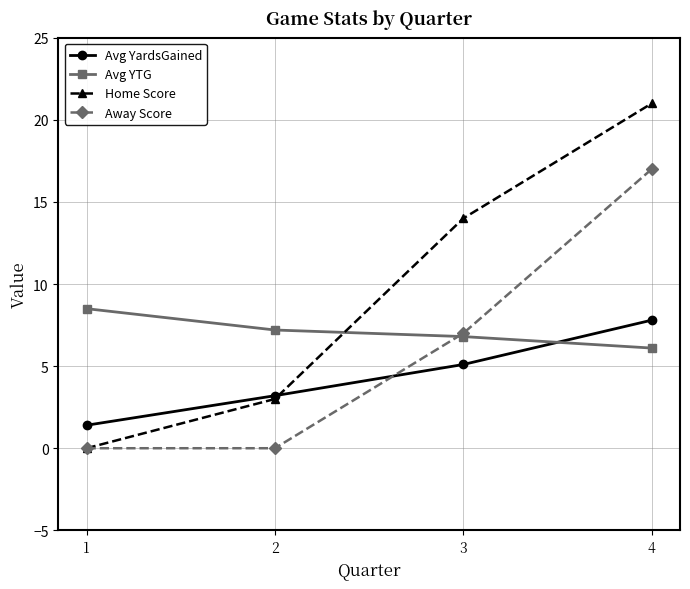

True or false: Away Score has a value of 7.0 at 3.

True